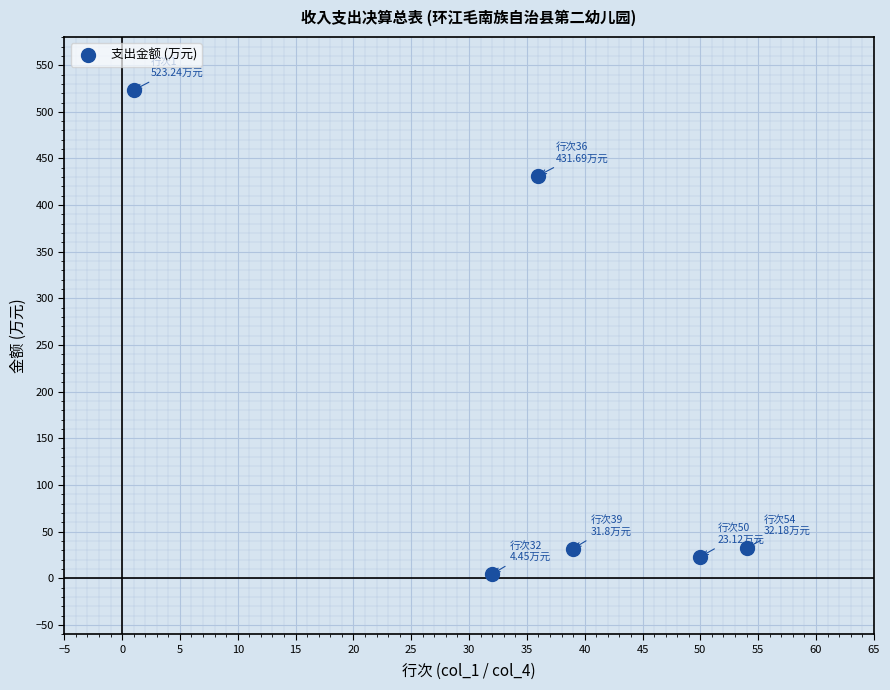

What Y value in the scatter plot is closest to 263?

431.7